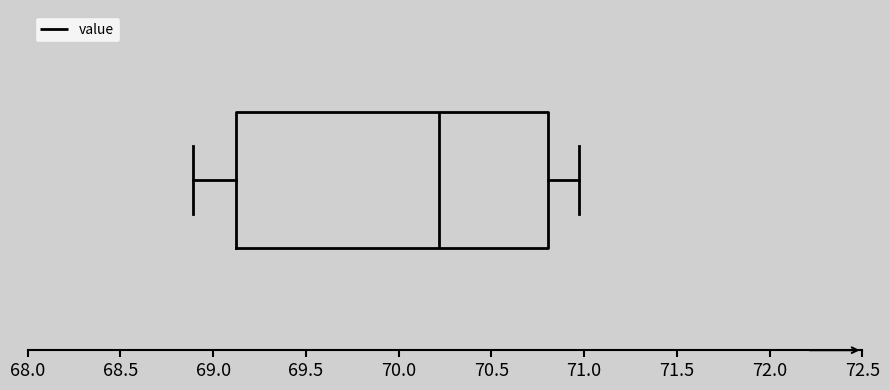

Transcribe this box plot: give where the median line is, the range the box spans, and where the two whiskers end, as read against the x-axis. The values are not printed on the chart, so give them approximately, as read against the axis.

median 70.20, box 69.10 to 70.80, whiskers 68.90 to 70.95